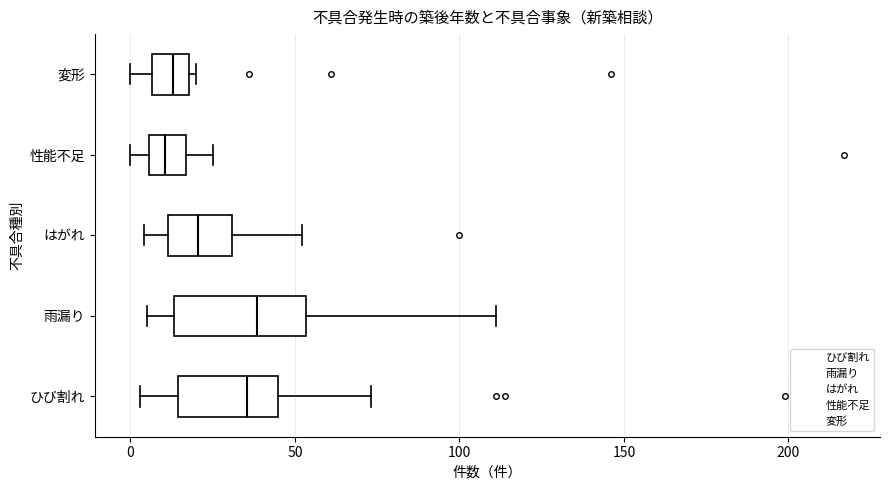

Where does the right whisker of the box for ひび割れ end on the x-axis? The values are not printed on the chart, so give them approximately, as read against the axis.

75